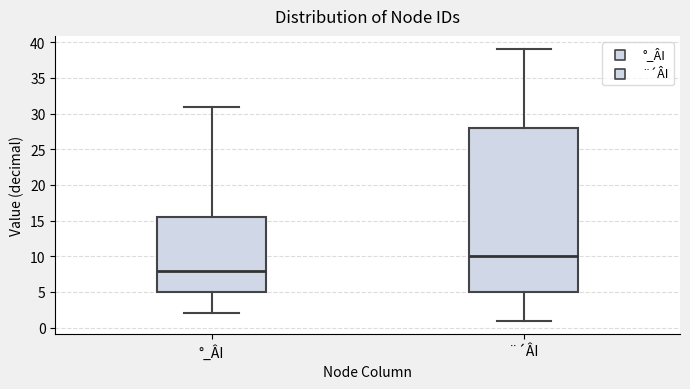

Which box is the tallest, from its lower edge to its upper edge?

¨´ÂI